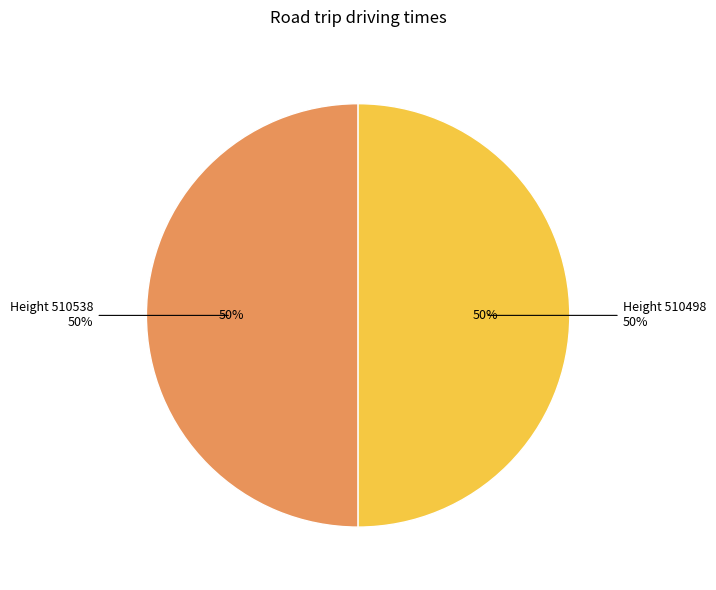

To the nearest percent, what is the combined percentage of 510538 and 510498?

100%